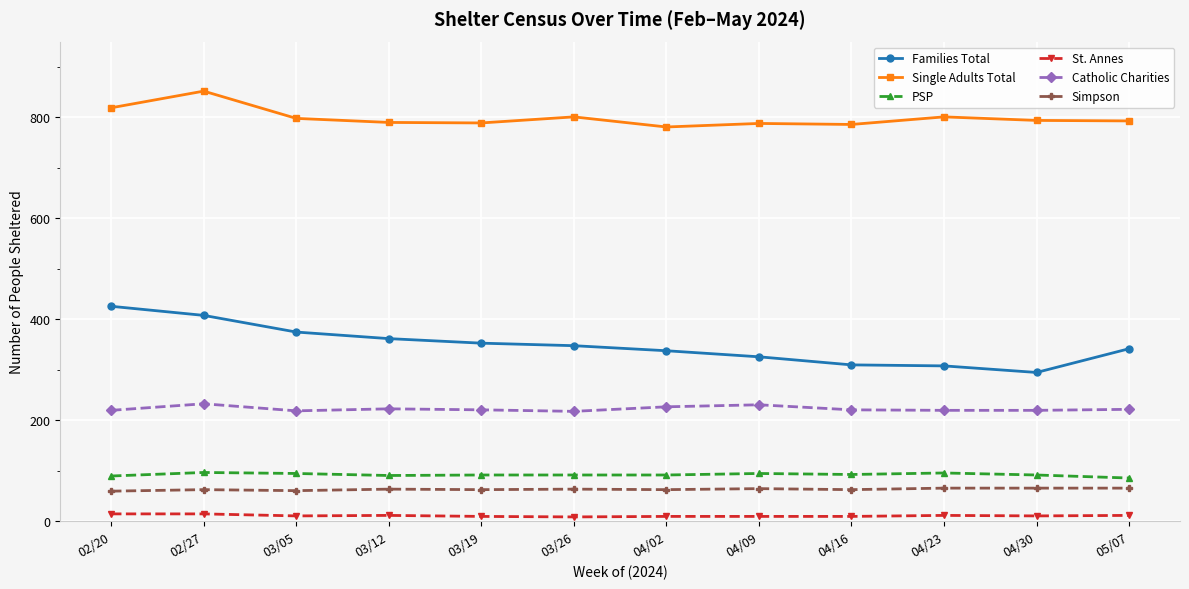

Does the chart have visible grid lines?

Yes